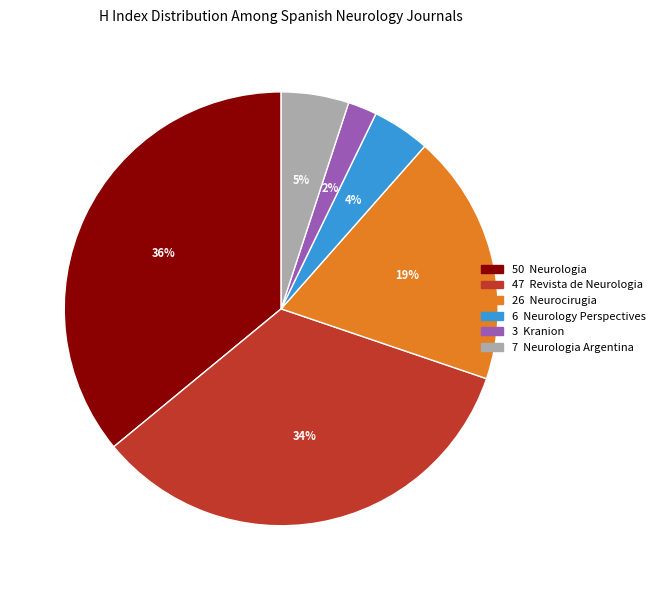

The 3 Kranion slice represents 13% of the pie. True or false?

False